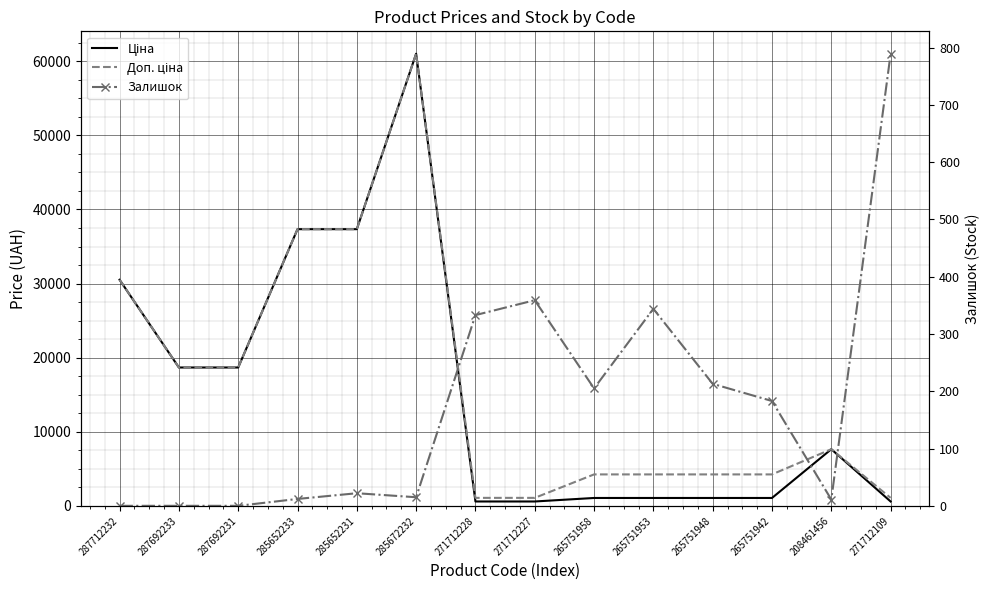

Between 285652231 and 271712109, which series saw the biggest shift?

Ціна